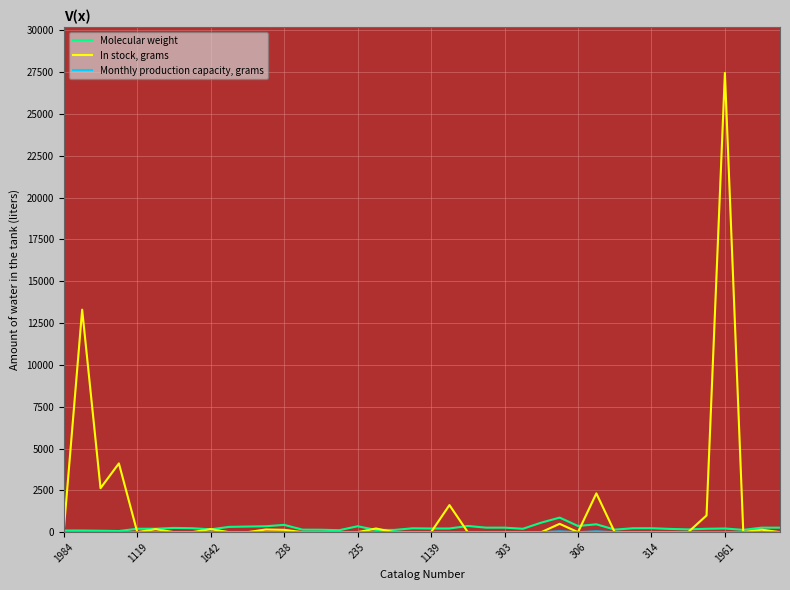

What is the highest value of the Molecular weight series?

871.0